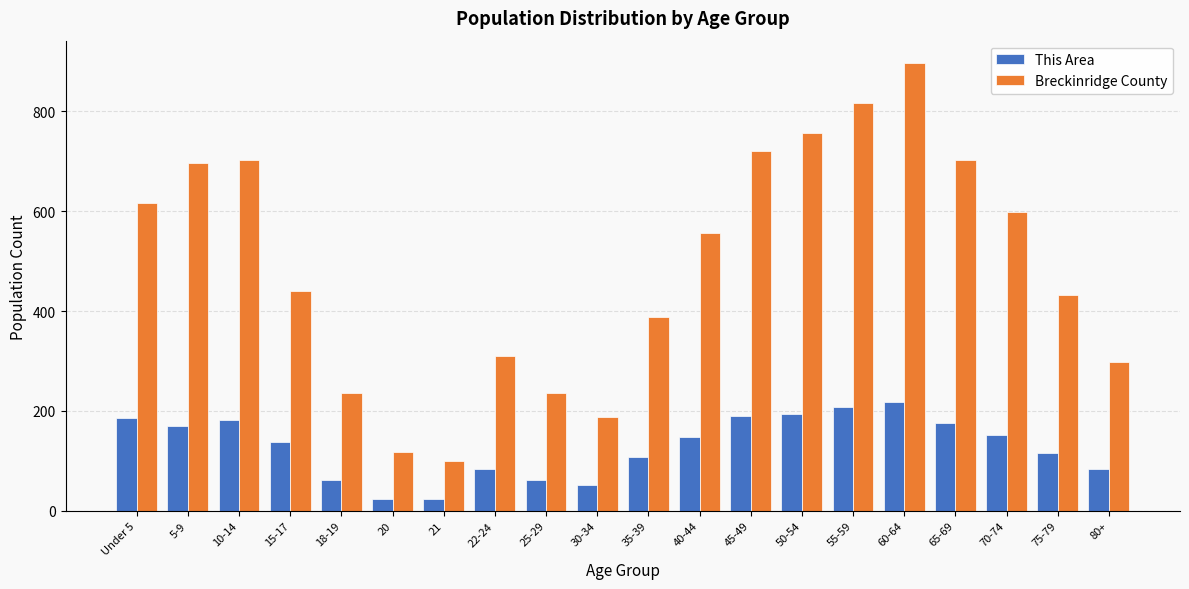

What is the greatest value displayed?

897